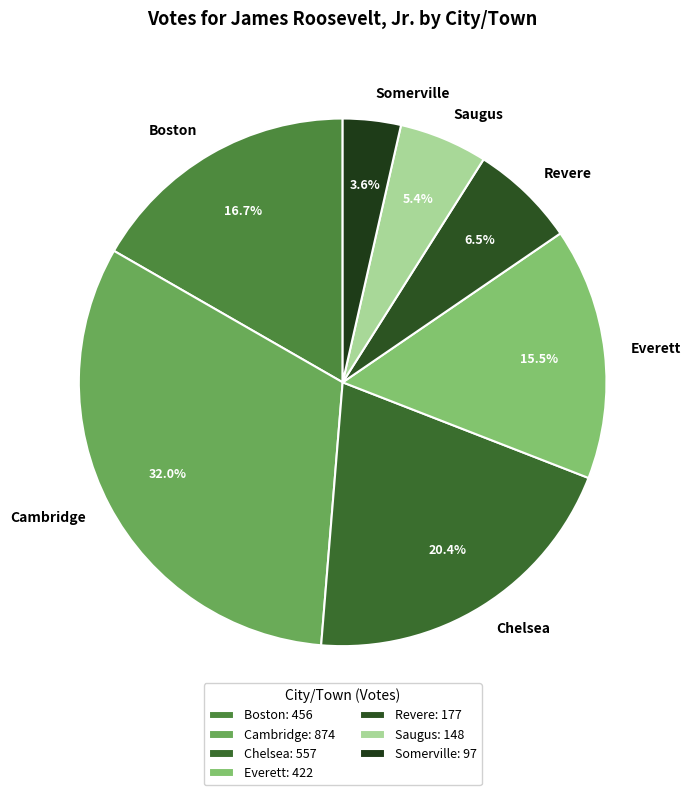

Combined, what portion of the pie is Revere and Chelsea?

26.9%